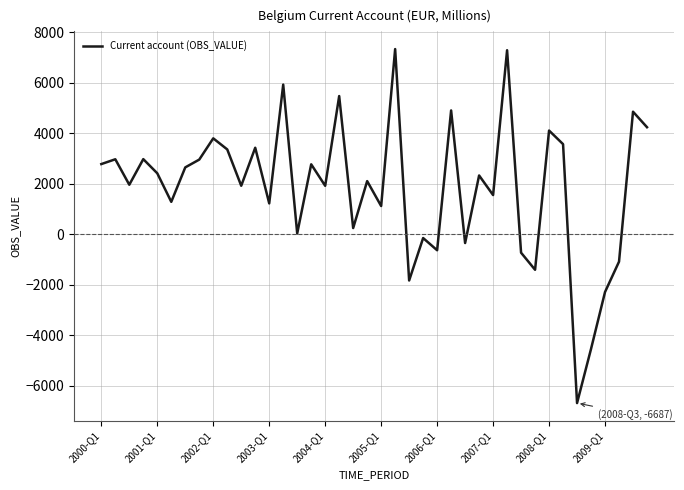

What is the maximum value shown in the chart?

7343.0